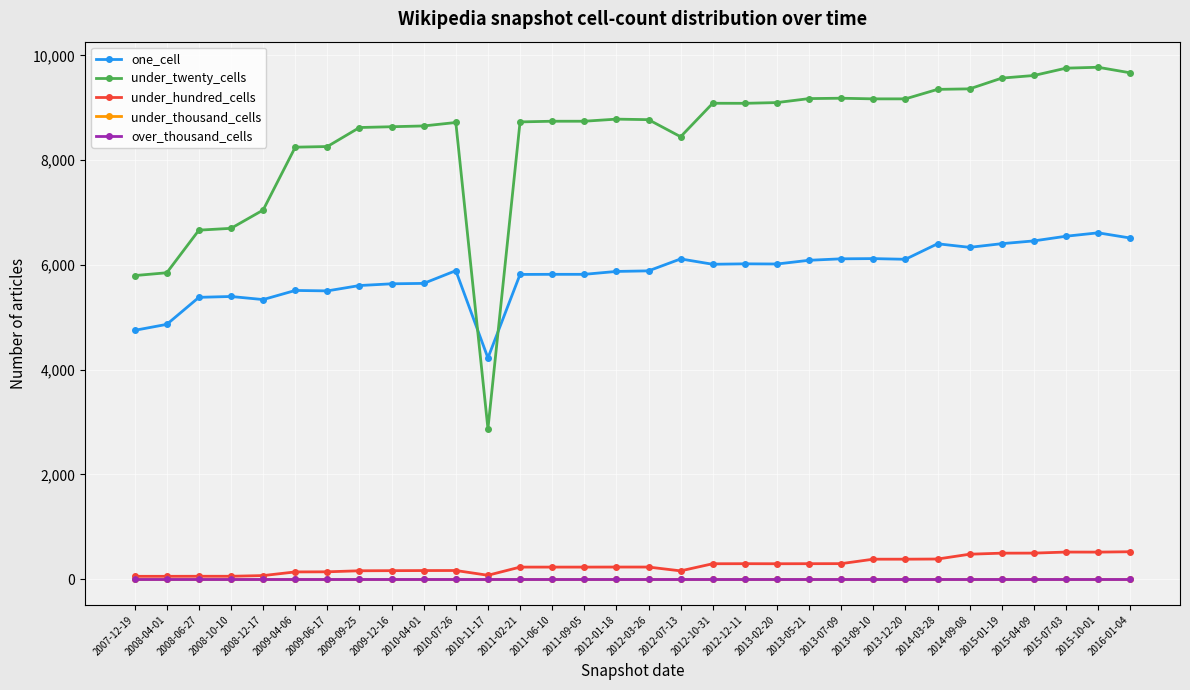

Is this an area chart (filled region under the line)?

No